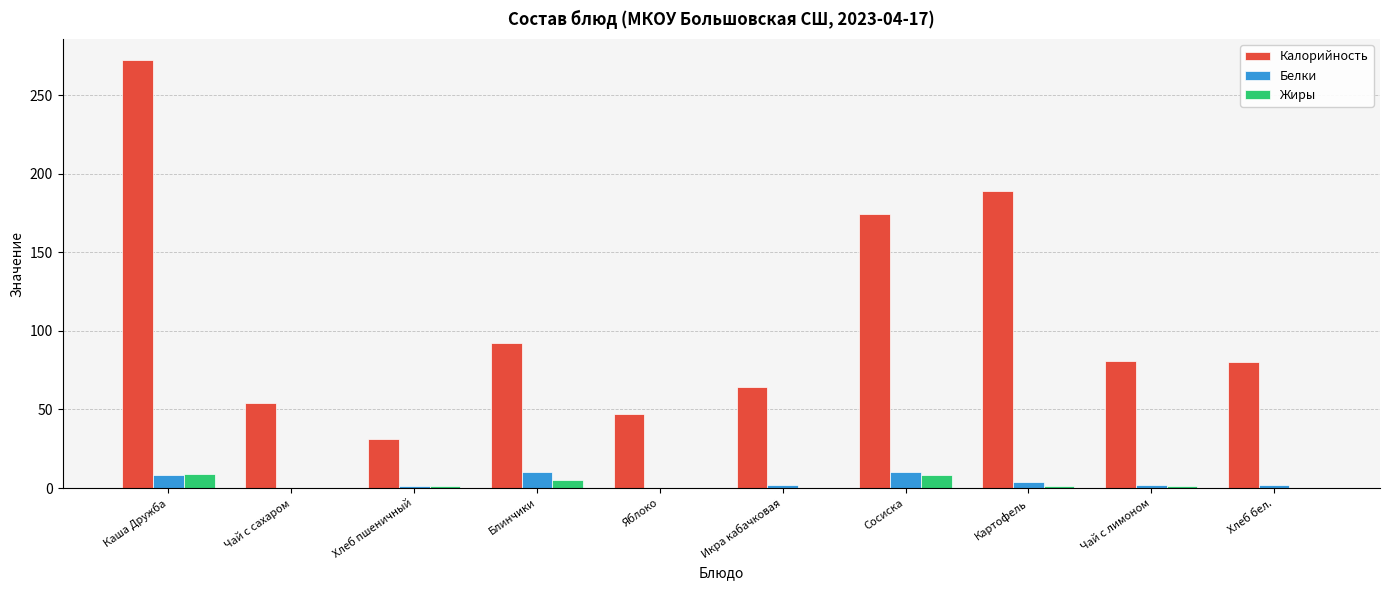

What is the greatest value displayed?

272.0